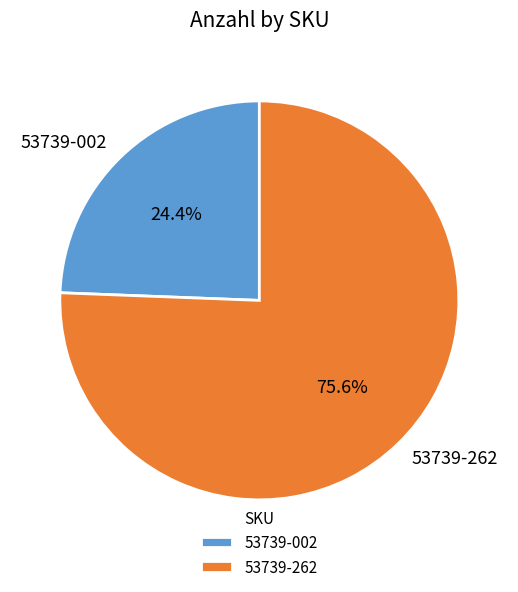

To the nearest percent, what portion does 53739-262 represent?

76%